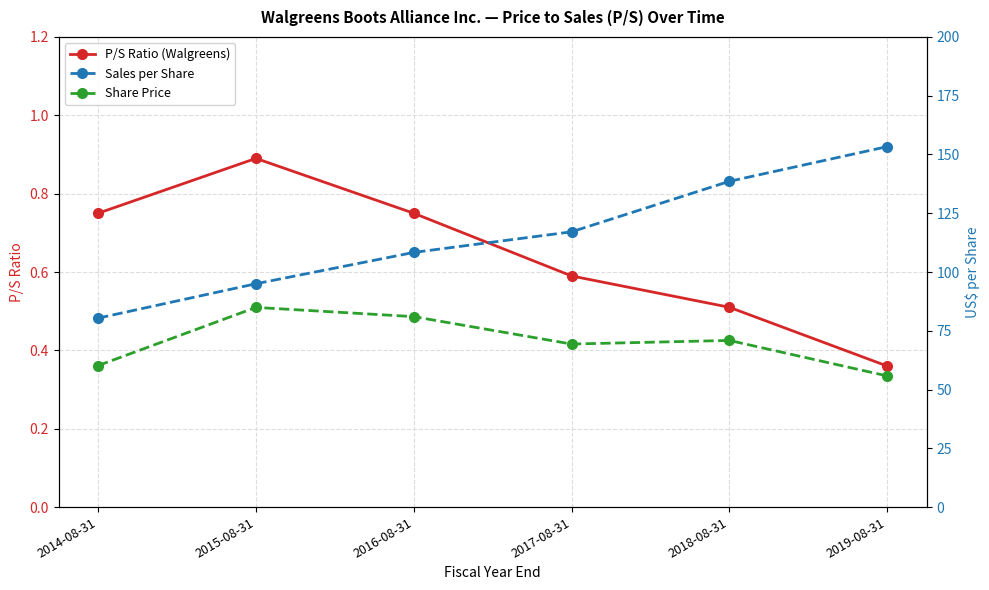

Reading left to right, extract all data points from this chart.

P/S Ratio (Walgreens): 0.8	0.9	0.8	0.6	0.5	0.4
Sales per Share: 80.4	95.0	108.3	117.1	138.6	153.3
Share Price: 60.2	85.0	81.0	69.4	70.9	55.8